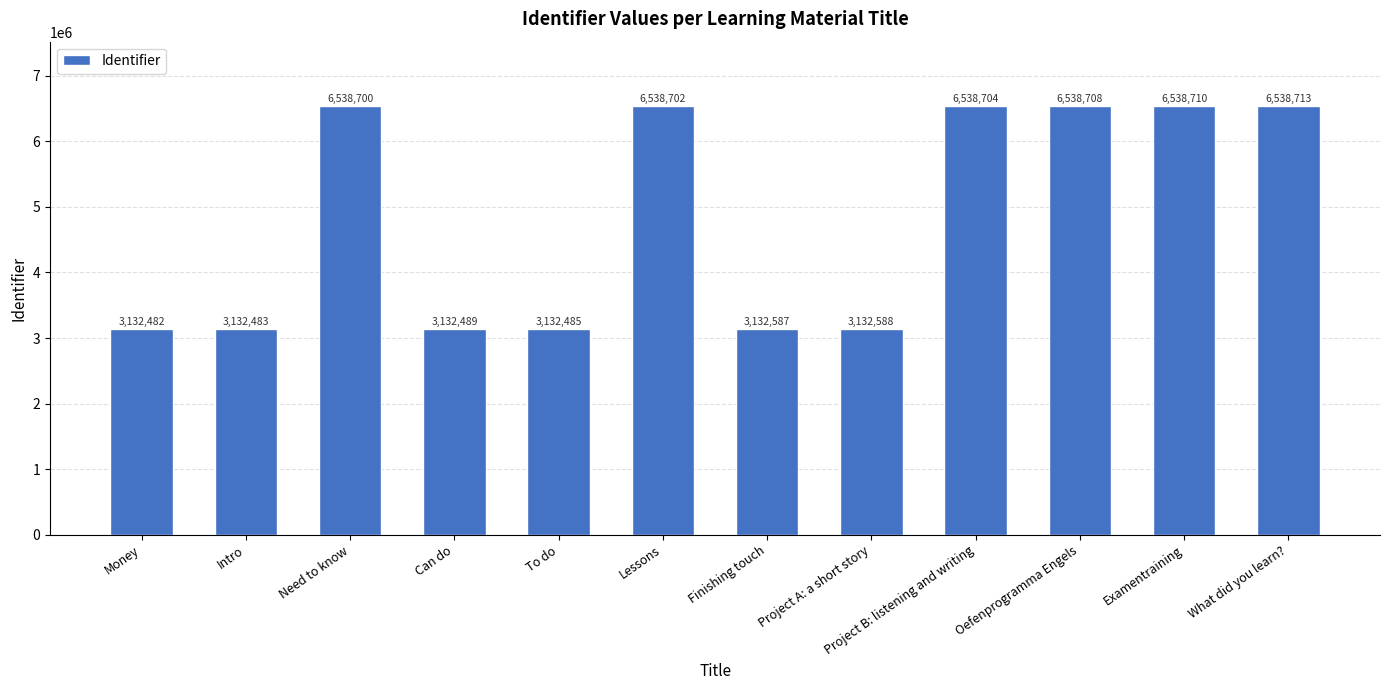

What is the label of the 6th bar from the left?

Lessons